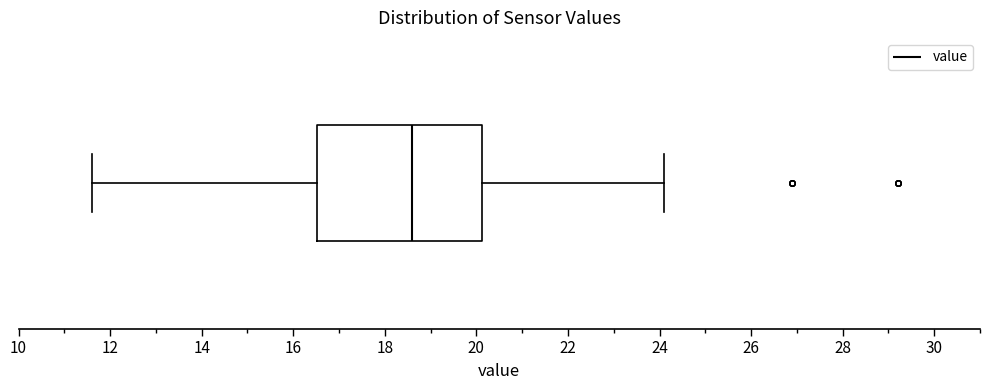

Read this box plot against the x-axis: the position of the median line, the range covered by the box, and the ends of both whiskers. The values are not printed on the chart, so give them approximately, as read against the axis.

median 18.6, box 16.6 to 20.2, whiskers 11.6 to 24.2